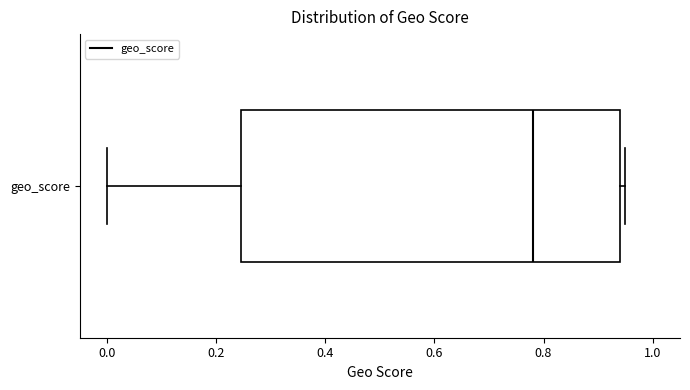

Transcribe this box plot: give where the median line is, the range the box spans, and where the two whiskers end, as read against the x-axis. The values are not printed on the chart, so give them approximately, as read against the axis.

median 0.78, box 0.24 to 0.94, whiskers 0.00 to 0.96